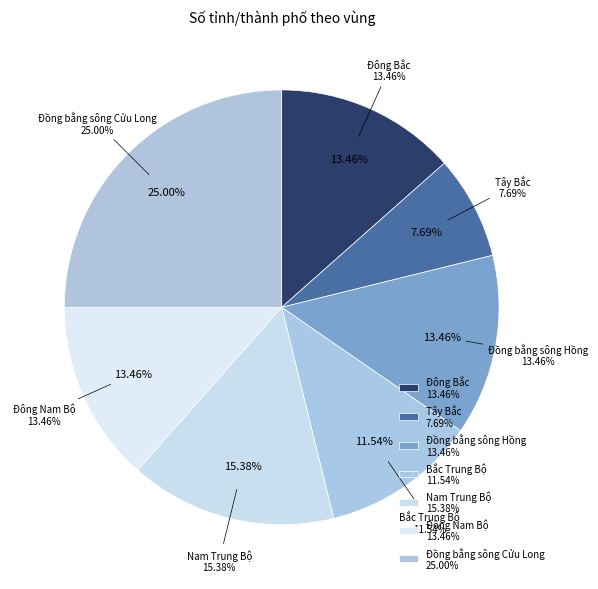

True or false: Nam Trung Bộ accounts for 27% of the total.

False